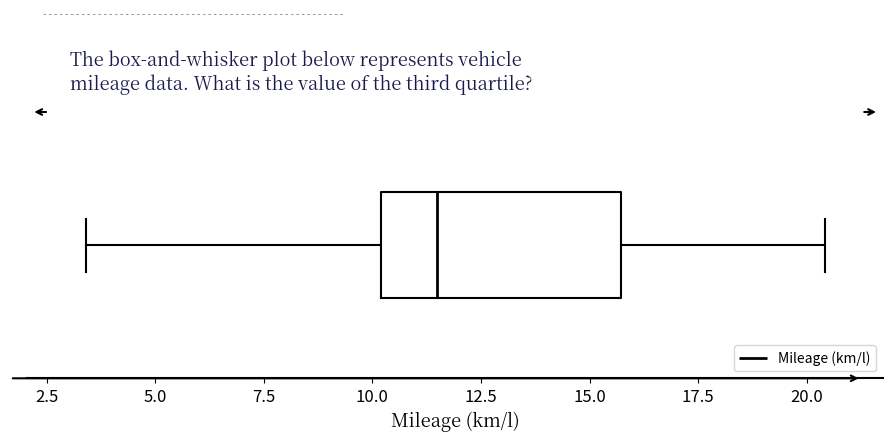

Where does the median line of the box sit on the x-axis? The values are not printed on the chart, so give them approximately, as read against the axis.

11.5